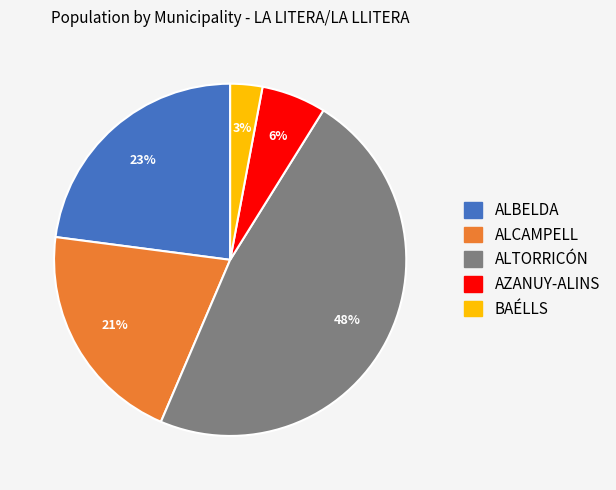

Which slice is the largest?

ALTORRICÓN